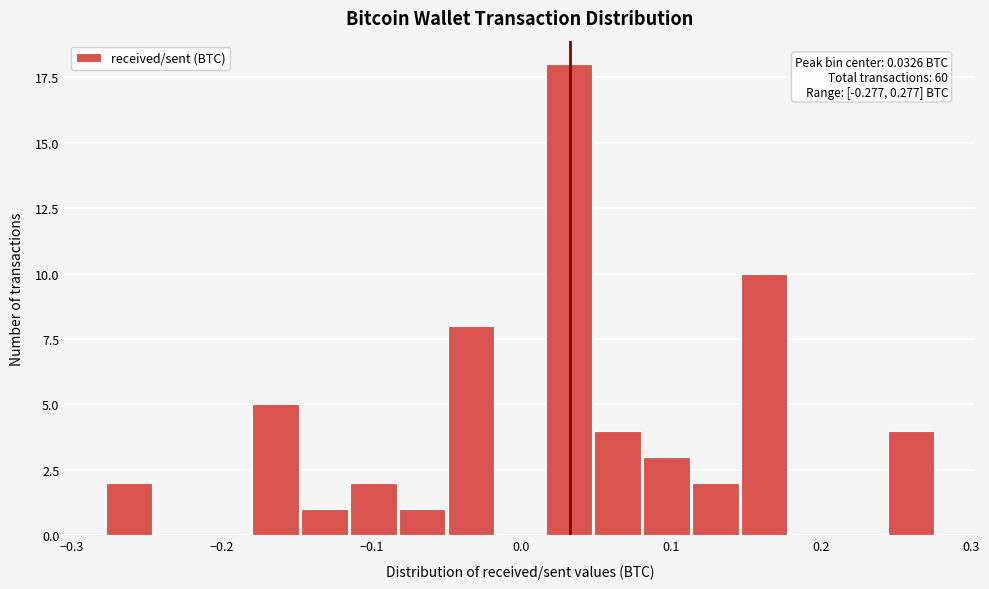

Read against the x-axis, roughly where is the centre of the tallest bar?

0.03